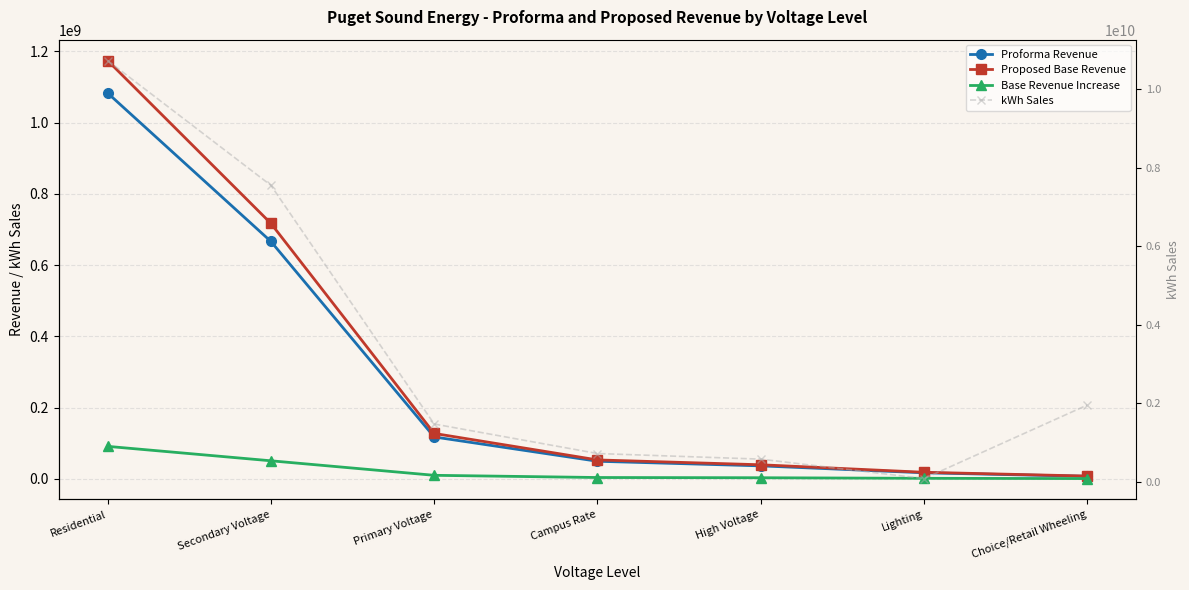

What is the spread (max minus min) of values at Secondary Voltage?

7502727180.8